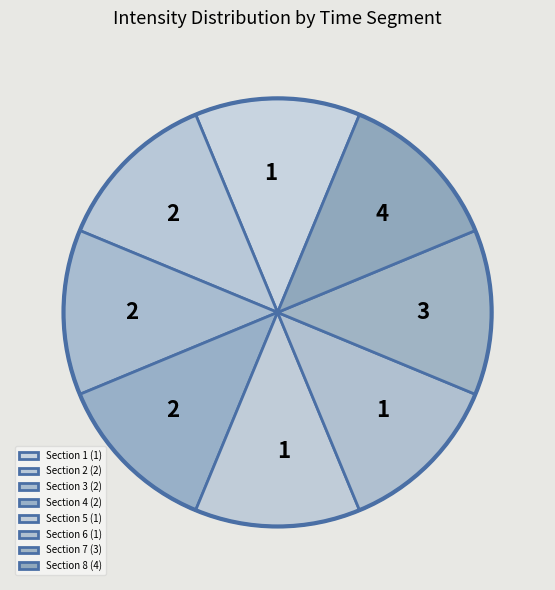

Count the number of slices in the pie.

8